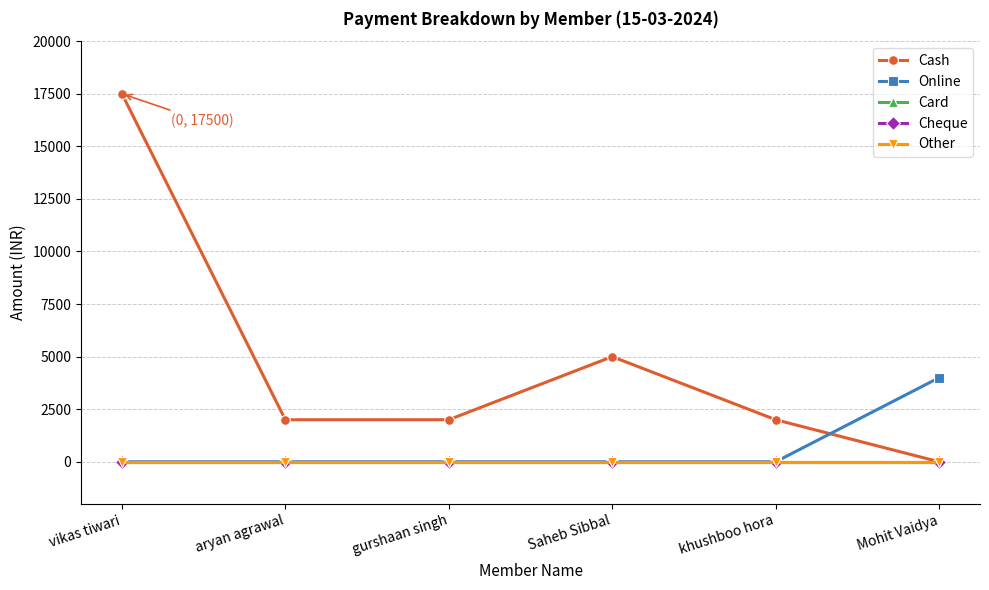

At which category does Cash reach its first local peak?

Saheb Sibbal